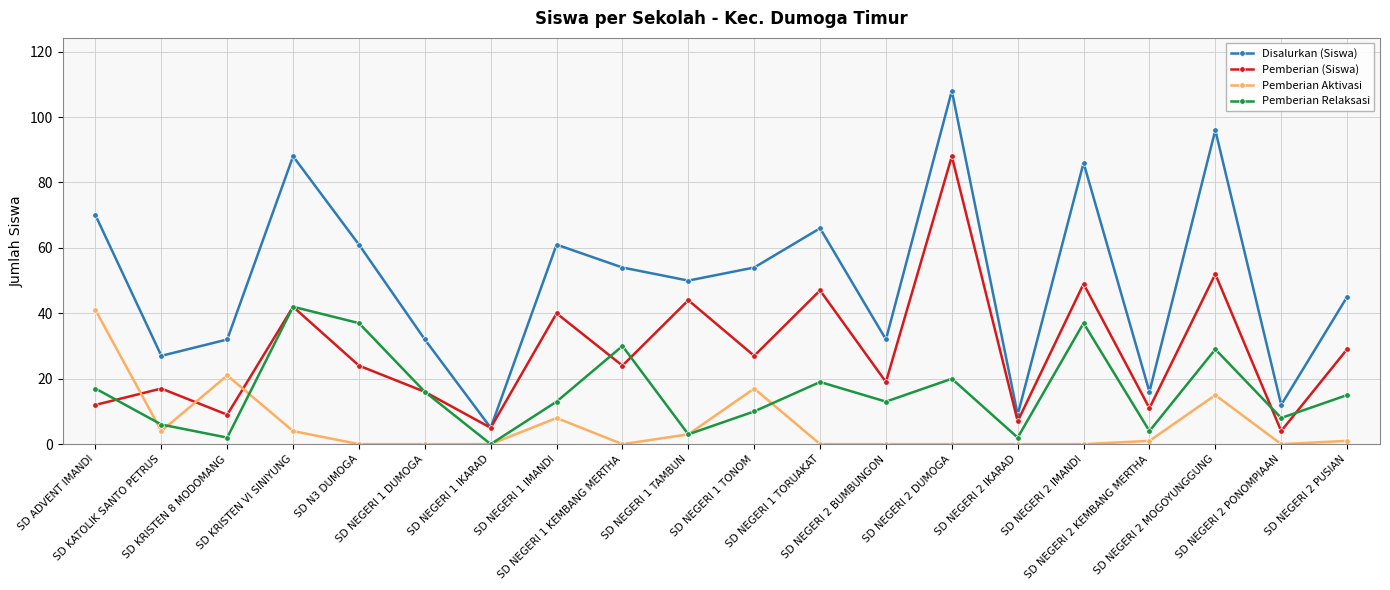

Does the chart have visible grid lines?

Yes